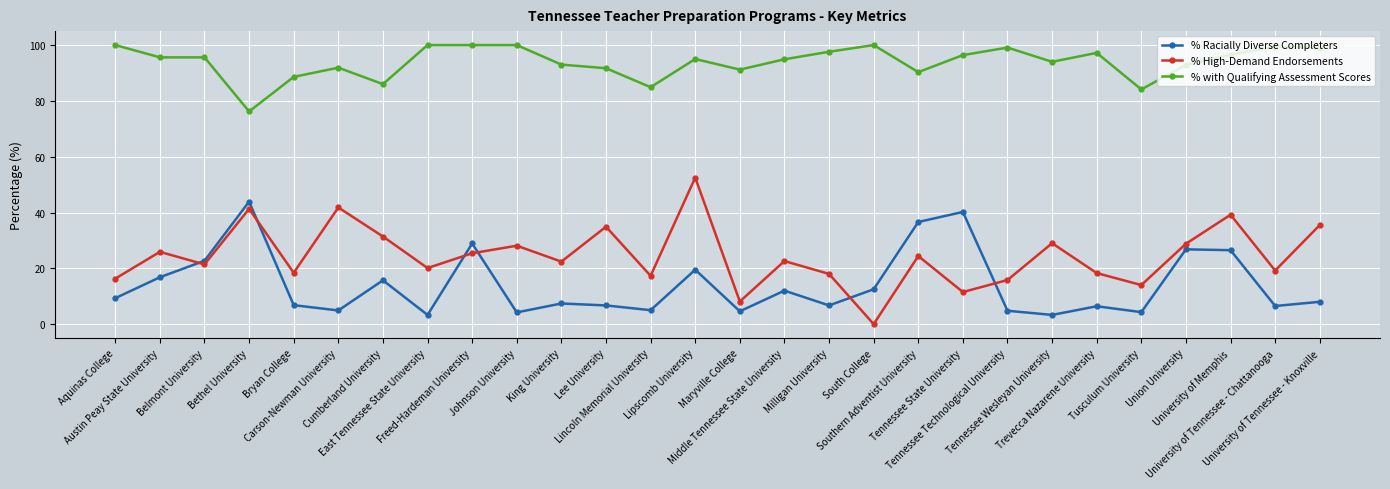

What is the label of the 3rd point from the right?

University of Memphis